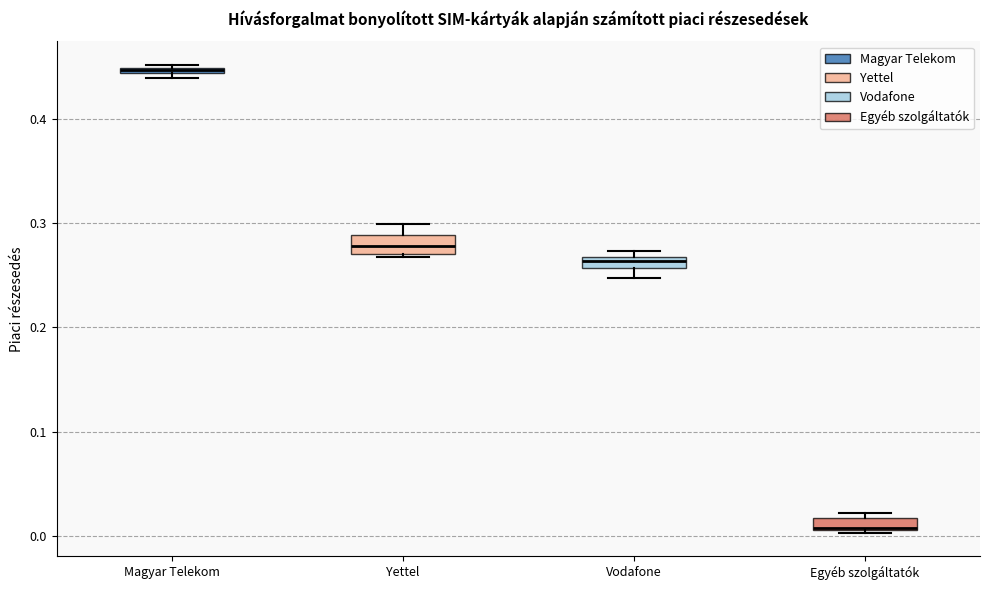

Where is the lower edge of the box for Vodafone on the y-axis? The values are not printed on the chart, so give them approximately, as read against the axis.

0.26